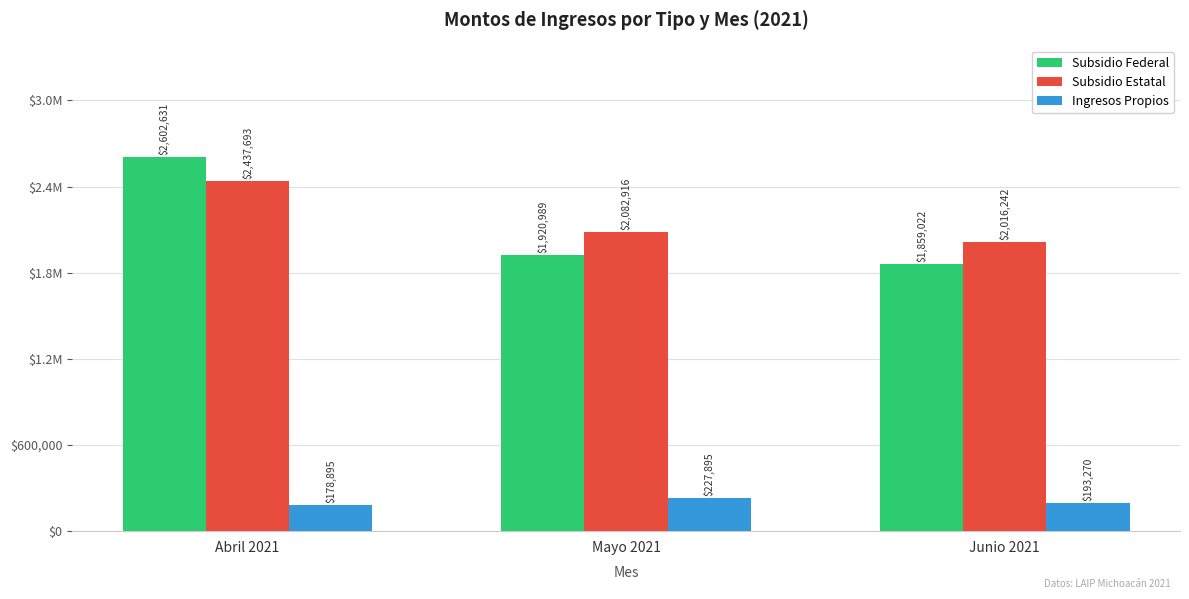

Is the value of Subsidio Estatal at Junio 2021 greater than the value of Ingresos Propios at Mayo 2021?

Yes